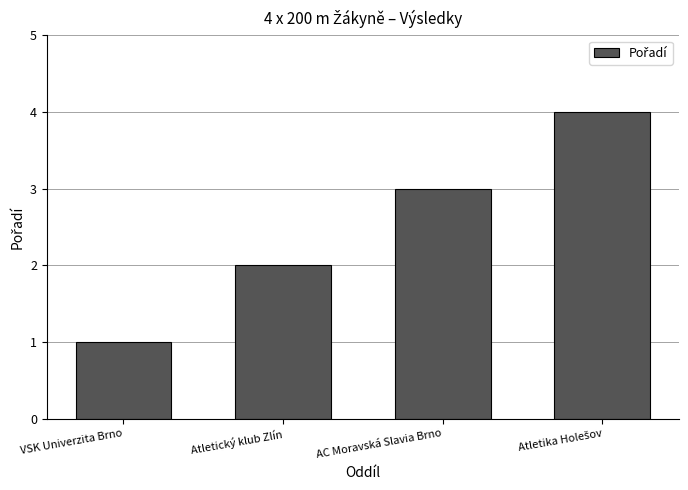

What is the change in value from VSK Univerzita Brno to AC Moravská Slavia Brno?

+2